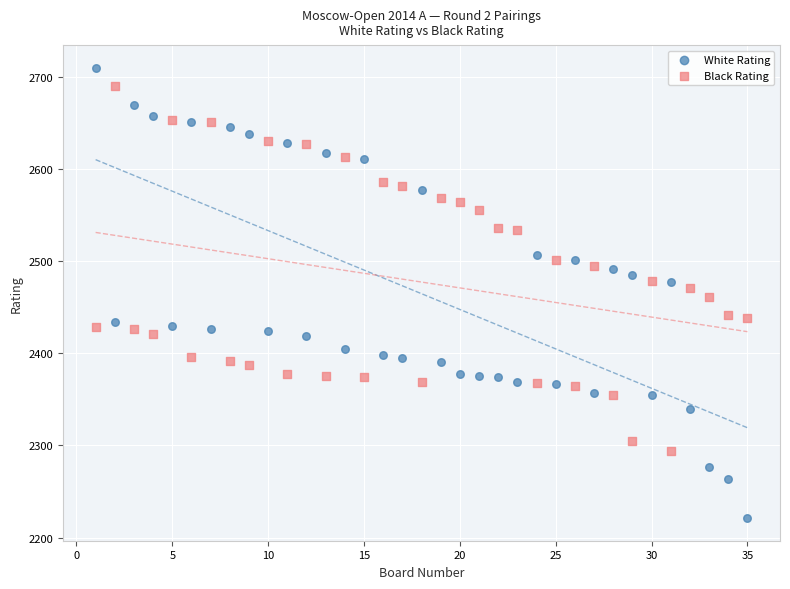

Which series reaches the maximum Y coordinate?

White Rating